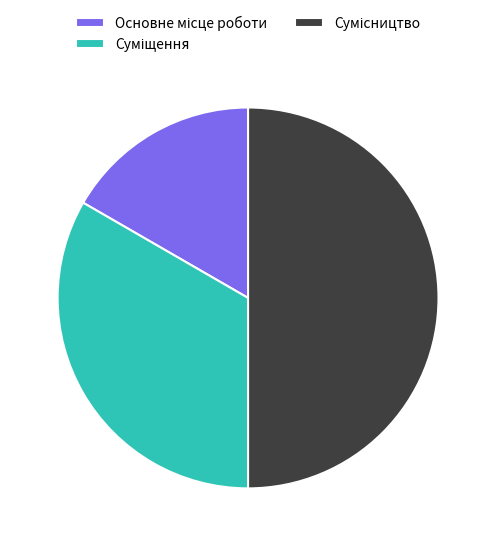

The Сумісництво slice represents 50% of the pie. True or false?

True